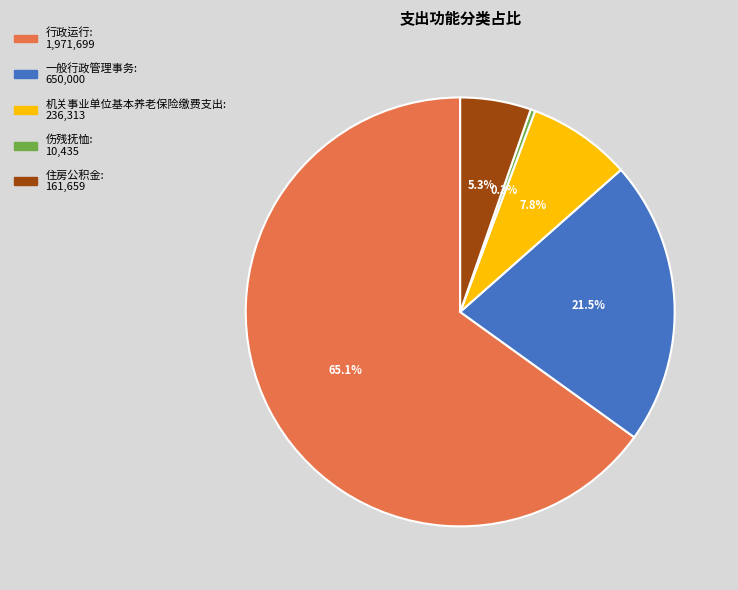

How many slices are in this pie chart?

5